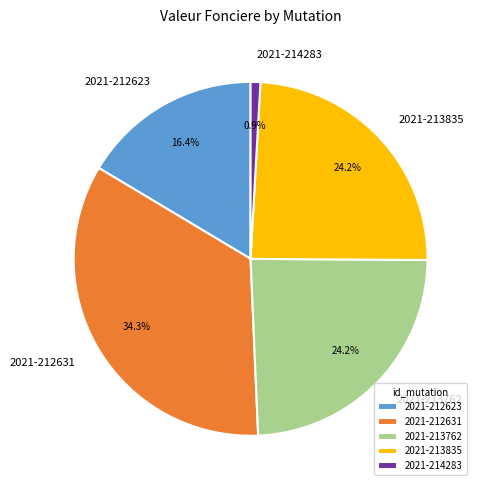

What percentage is the 2021-212631 slice, to the nearest percent?

34%